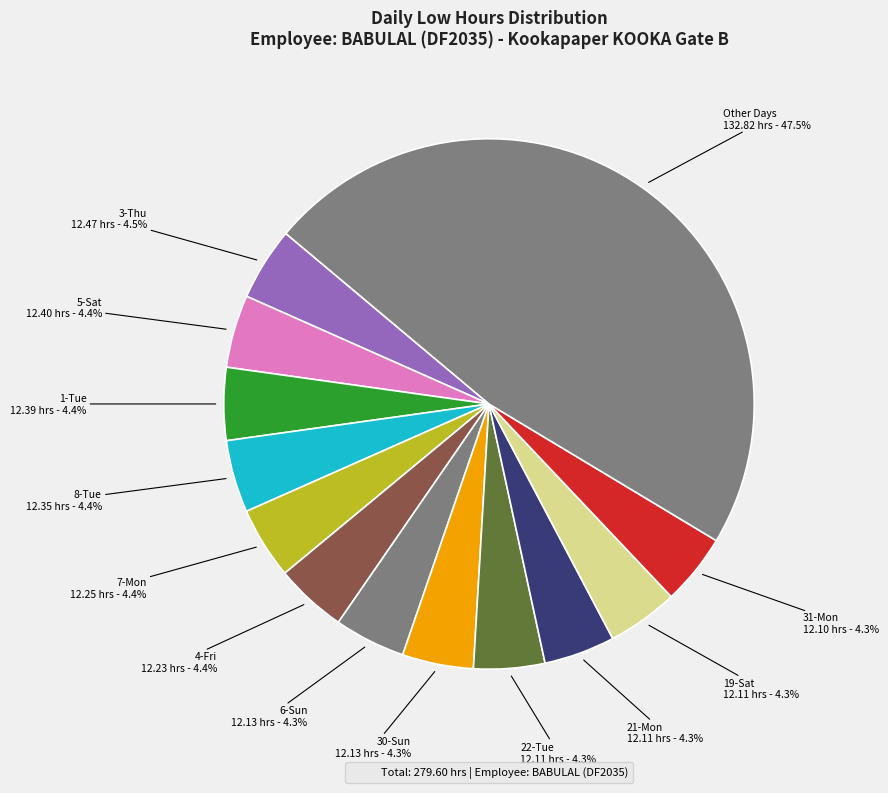

Is there any slice that represents more than half of the pie?

No